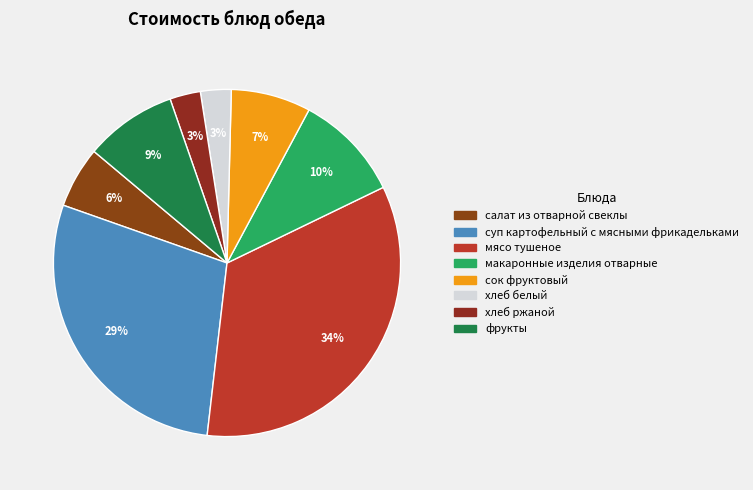

Which category has the biggest portion of the pie?

мясо тушеное